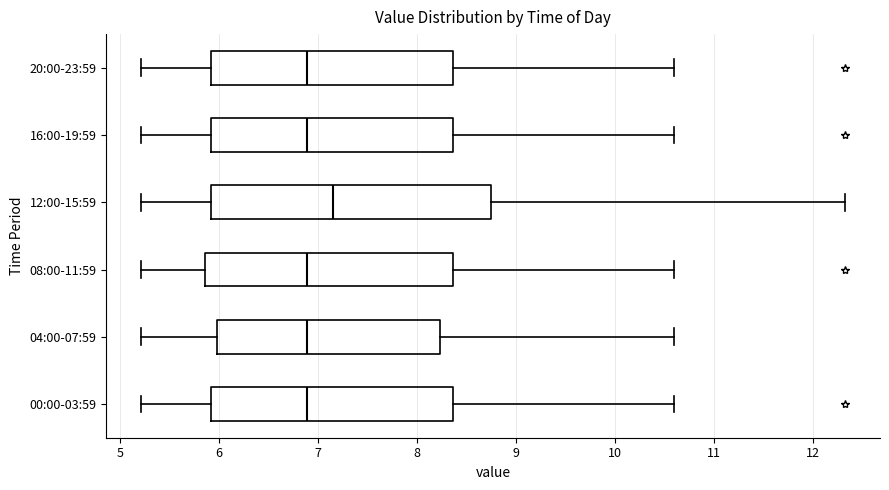

Which box's median line is the furthest to the right?

12:00-15:59